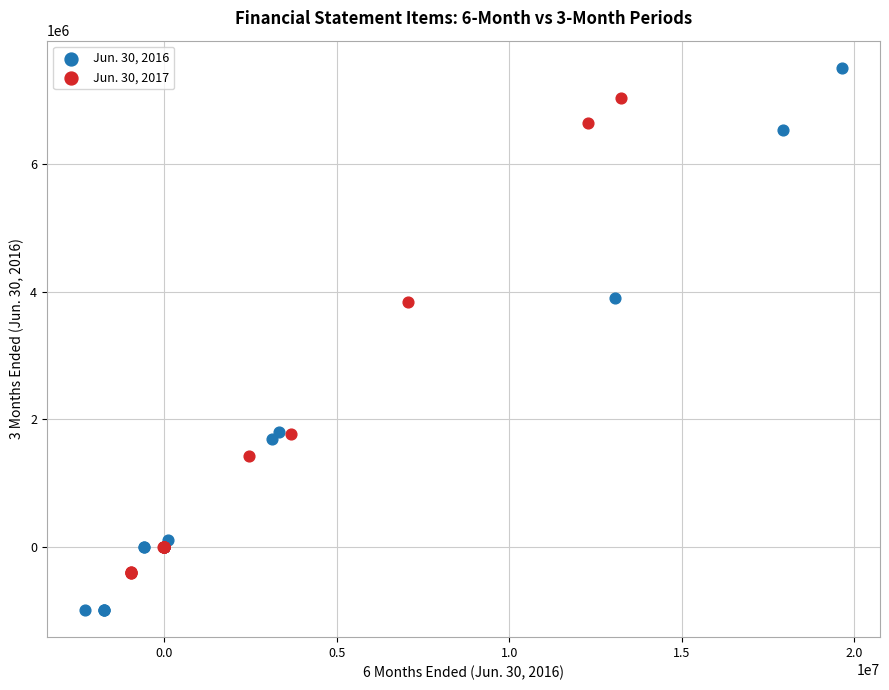

Which series reaches the minimum Y coordinate?

Jun. 30, 2016